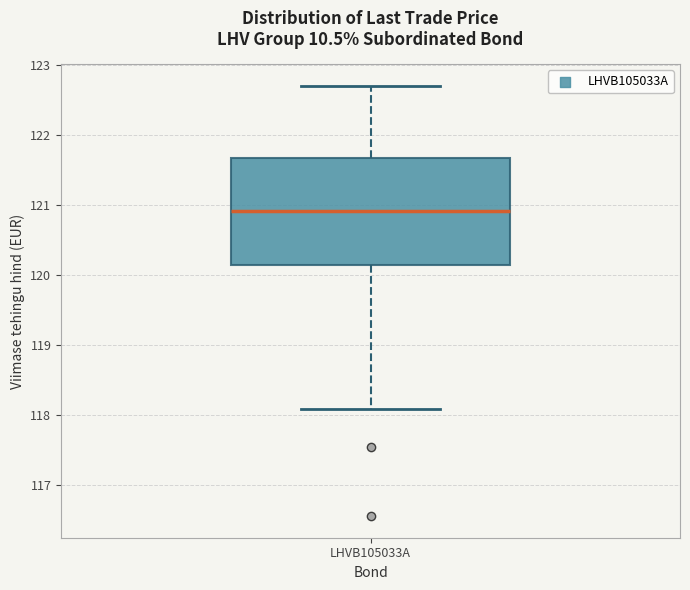

Read this box plot against the y-axis: the position of the median line, the range covered by the box, and the ends of both whiskers. The values are not printed on the chart, so give them approximately, as read against the axis.

median 120.9, box 120.1 to 121.7, whiskers 118.1 to 122.7